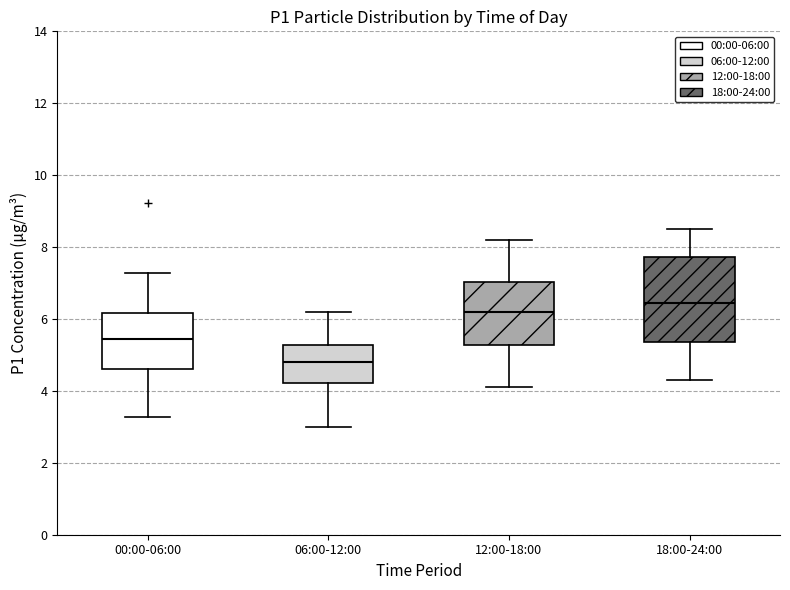

Reading left to right, read every box against the y-axis: the position of its median line, the range the box covers, and the ends of its whiskers. The values are not printed on the chart, so give them approximately, as read against the axis.

00:00-06:00: median 5.4, box 4.6 to 6.2, whiskers 3.2 to 7.2
06:00-12:00: median 4.8, box 4.2 to 5.2, whiskers 3.0 to 6.2
12:00-18:00: median 6.2, box 5.2 to 7.0, whiskers 4.2 to 8.2
18:00-24:00: median 6.4, box 5.4 to 7.8, whiskers 4.4 to 8.6